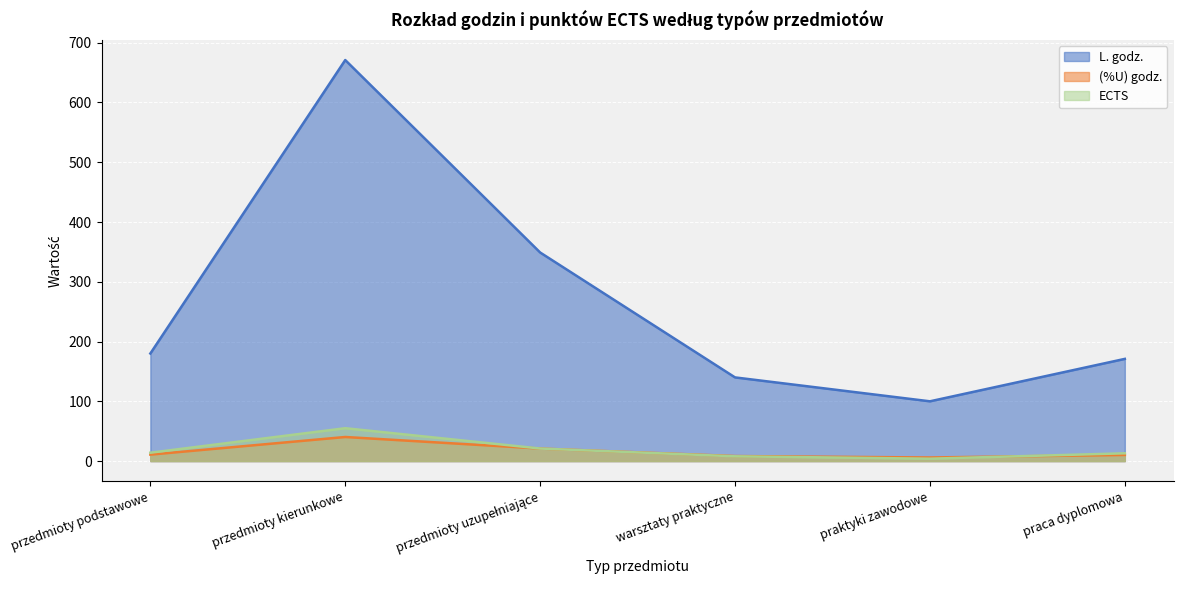

What is the average value of the L. godz. series?

268.5